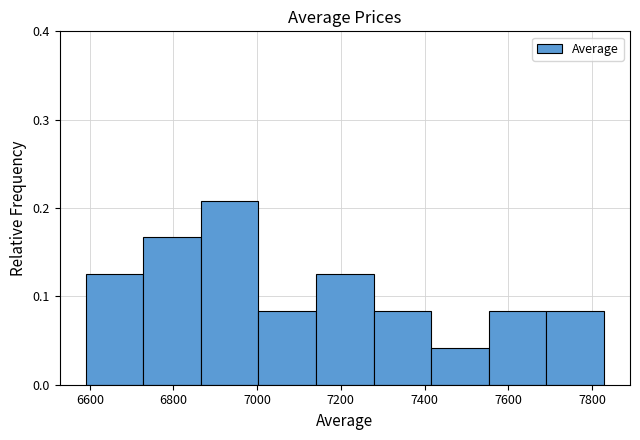

Reading left to right, transcribe this chart: for each bar, give the range it covers on the x-axis and its height. Neither the bar edges nor the heights are printed on the chart, so give them approximately, as read against the axes.

6600 to 6720: 0.13
6720 to 6860: 0.17
6860 to 7000: 0.21
7000 to 7140: 0.08
7140 to 7280: 0.13
7280 to 7420: 0.08
7420 to 7560: 0.04
7560 to 7700: 0.08
7700 to 7820: 0.08